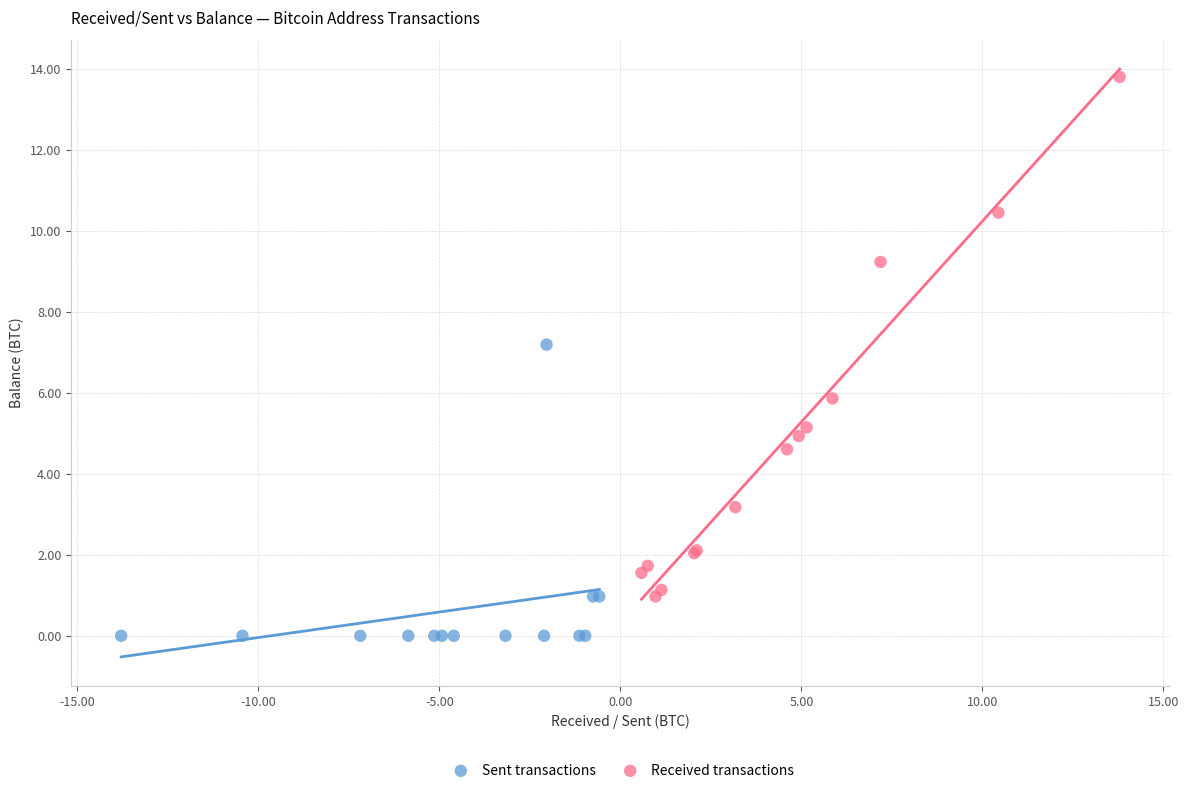

Which series has the widest spread of Y values?

Received transactions